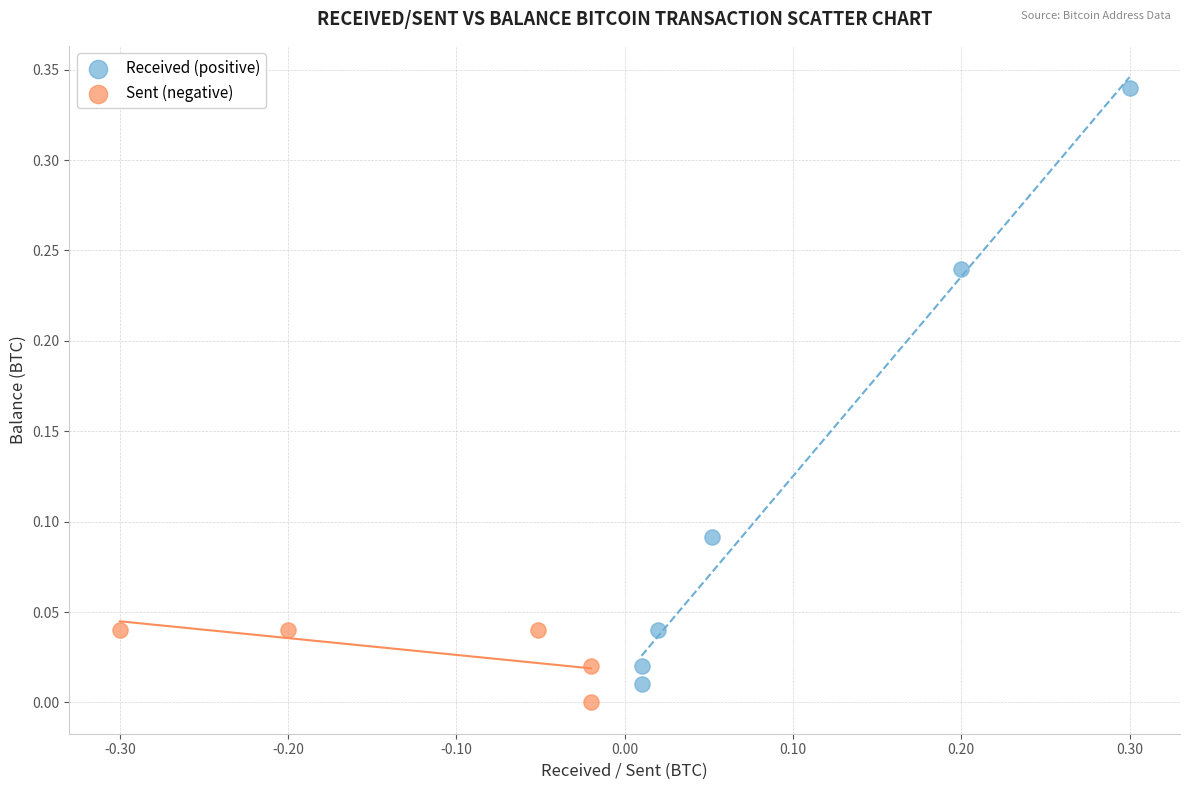

Which series has the widest spread of Y values?

Received (positive)